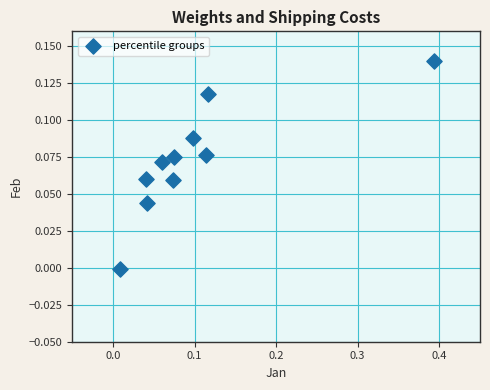

Count the number of points in this scatter plot.

10